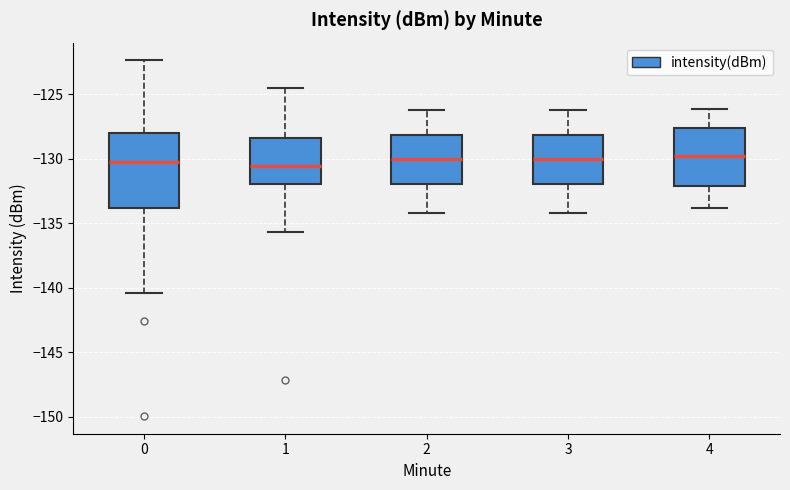

Where does the upper whisker of the box at x = 4 end on the y-axis? The values are not printed on the chart, so give them approximately, as read against the axis.

-126.0